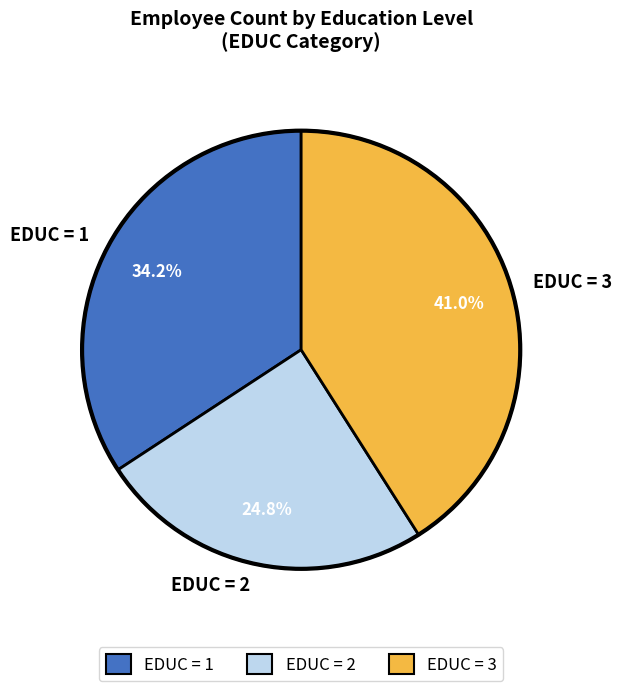

Which slice is the largest?

EDUC = 3